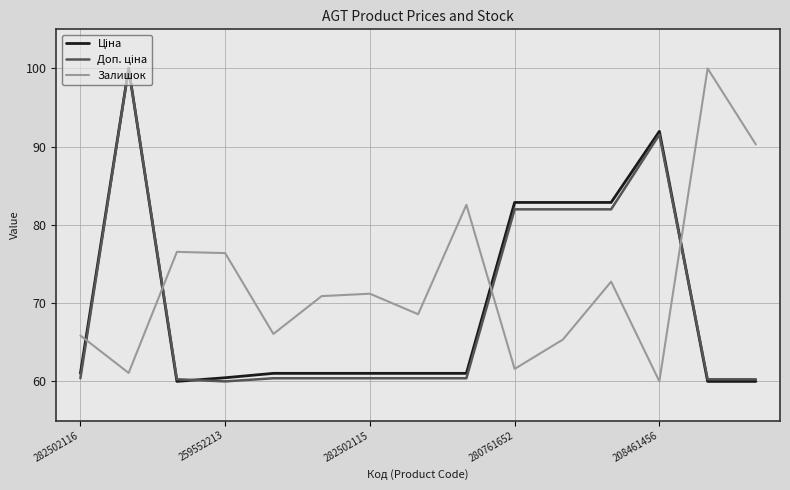

What is the greatest value displayed?

100.0